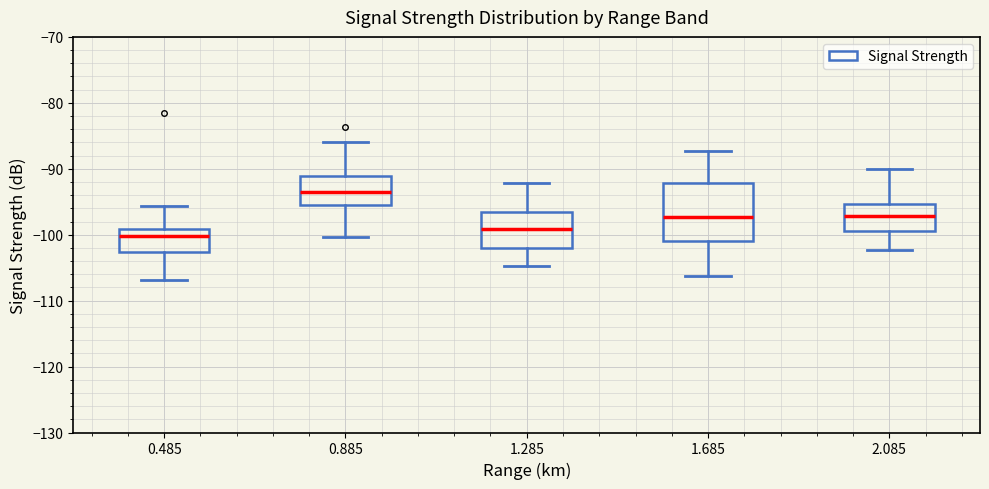

Which box has the highest median line?

0.885